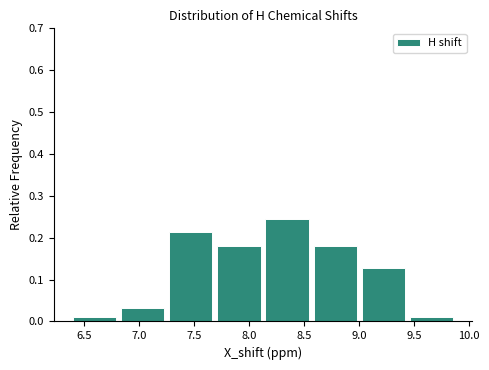

Over which range of the x-axis is the bar tallest?

8.15 to 8.60